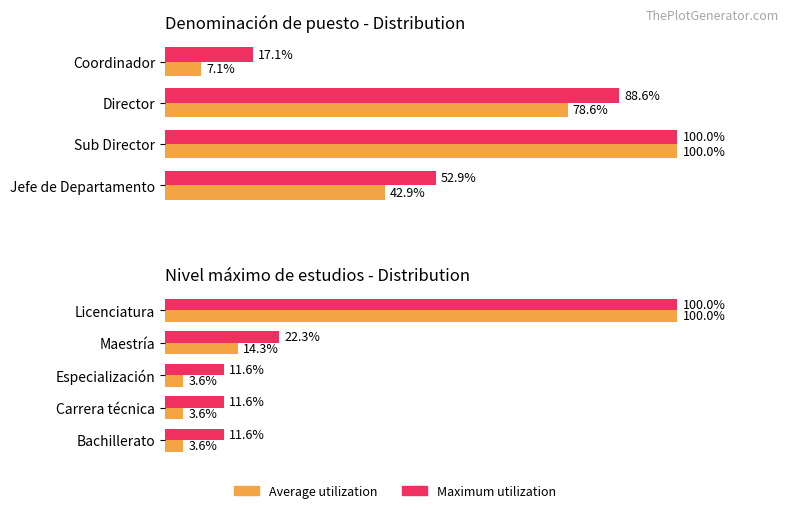

Is it true that Average utilization equals 5.7 at Bachillerato?

False